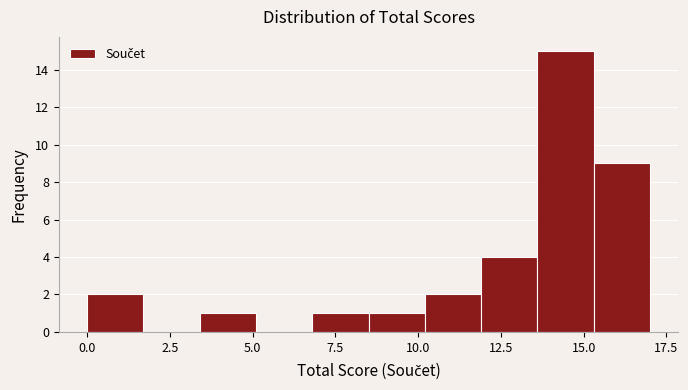

Around what value on the x-axis is the tallest bar? Give the approximate position of its centre, as read against the axis.

14.5